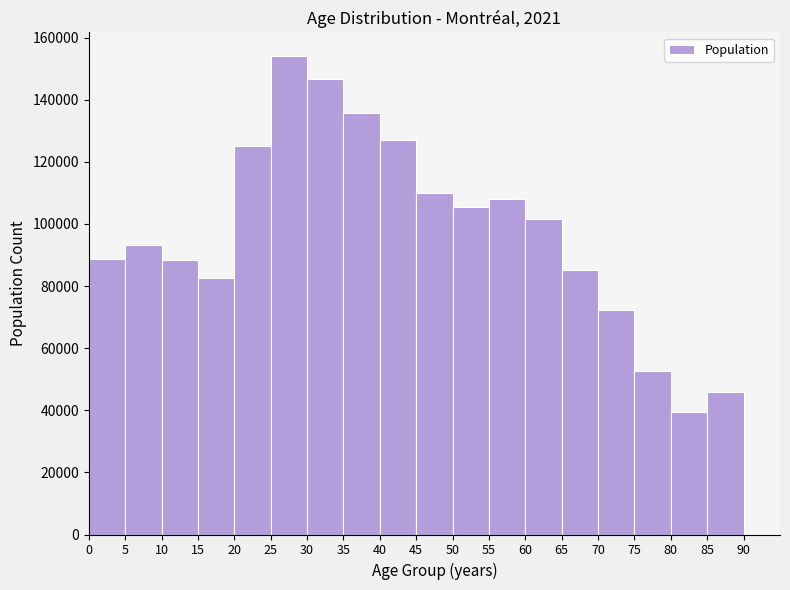

Which range on the x-axis has the tallest bar?

25 to 30